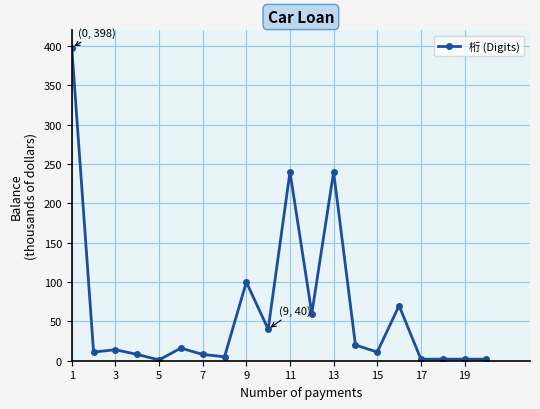

What is the maximum value shown in the chart?

398